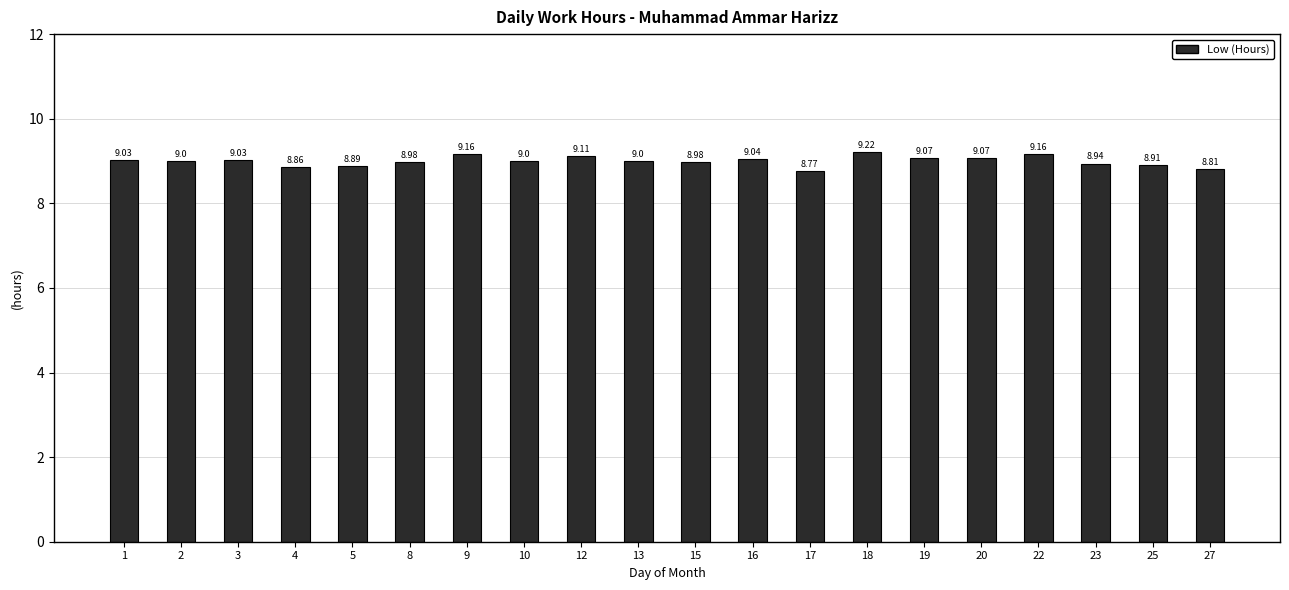

What is the average value?

9.0